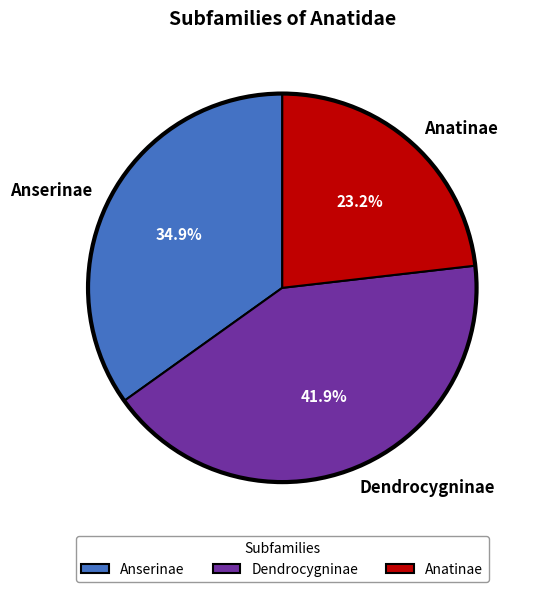

Which category has the biggest portion of the pie?

Dendrocygninae